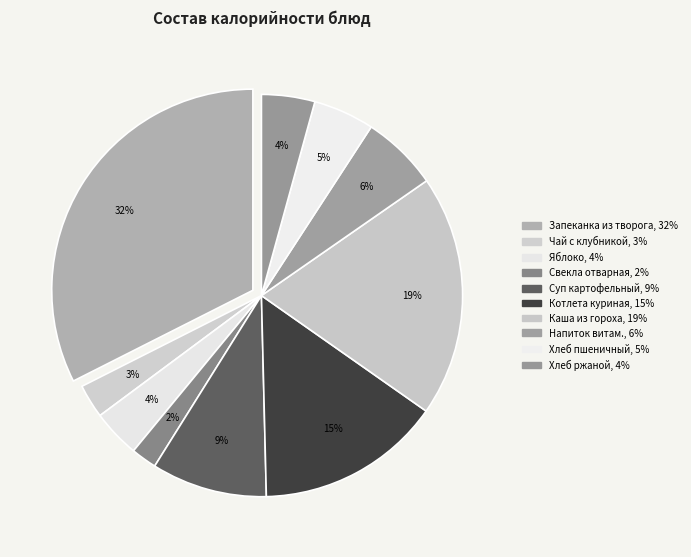

True or false: Напиток витаминизированный accounts for 6% of the total.

True